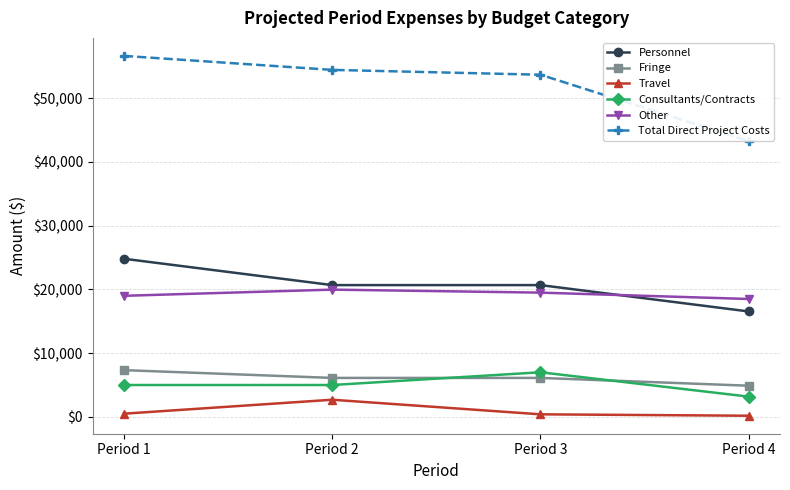

At how many categories does at least one series exceed 26718?

4